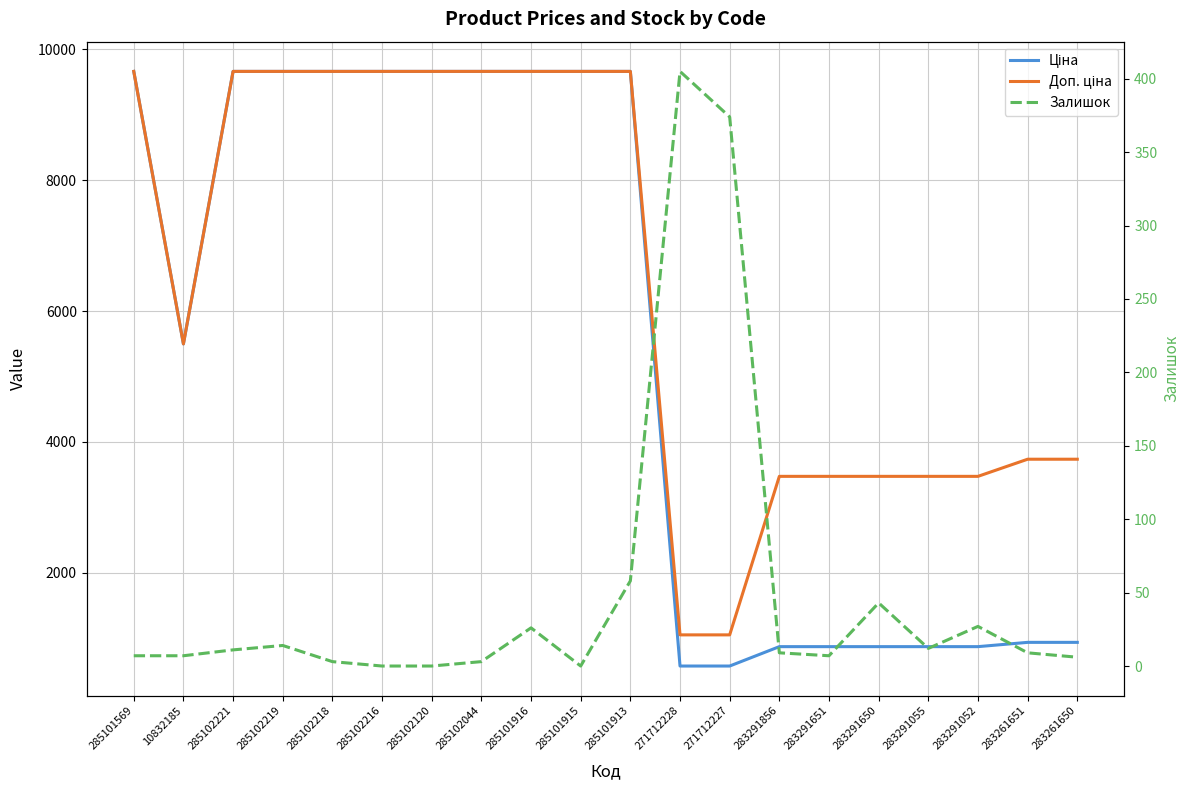

Rank the series at 285101569 from highest to lowest value.

Ціна, Доп. ціна, Залишок